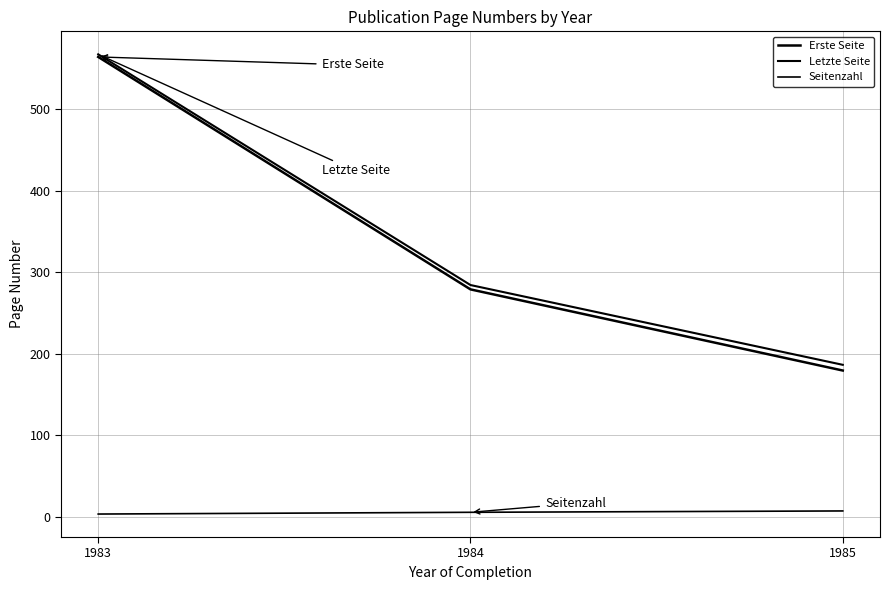

At which category is the sum across all series the highest?

1983